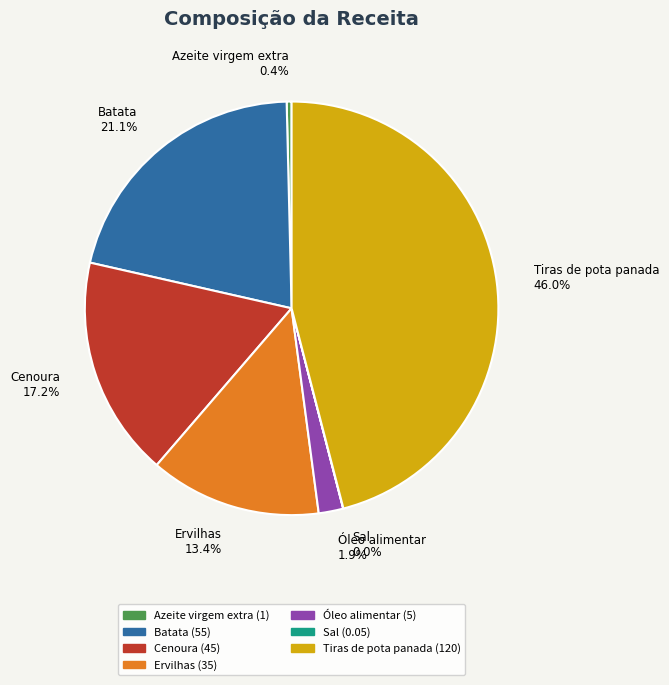

What percentage is the Cenoura slice, to the nearest percent?

17%